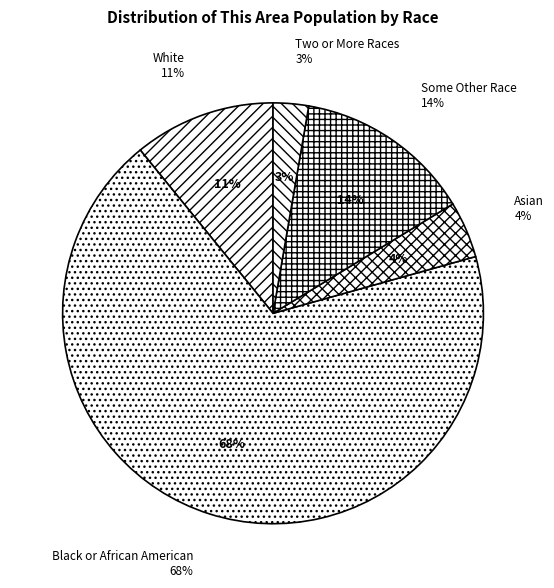

What percentage is NOT represented by American Indian and Alaska Native?

100.0%